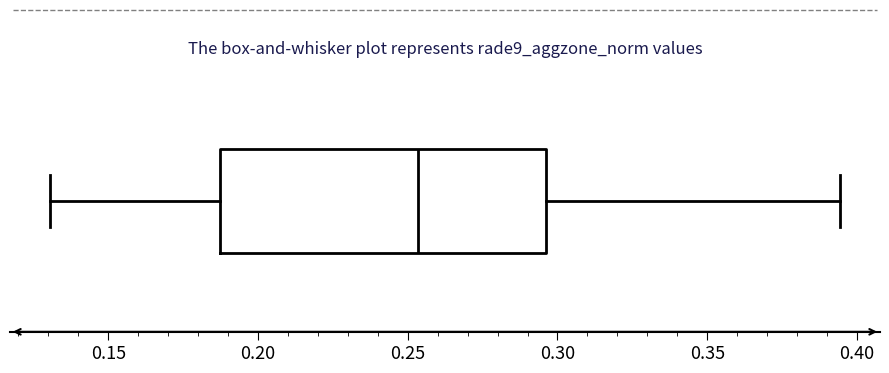

Where does the median line of the box sit on the x-axis? The values are not printed on the chart, so give them approximately, as read against the axis.

0.255